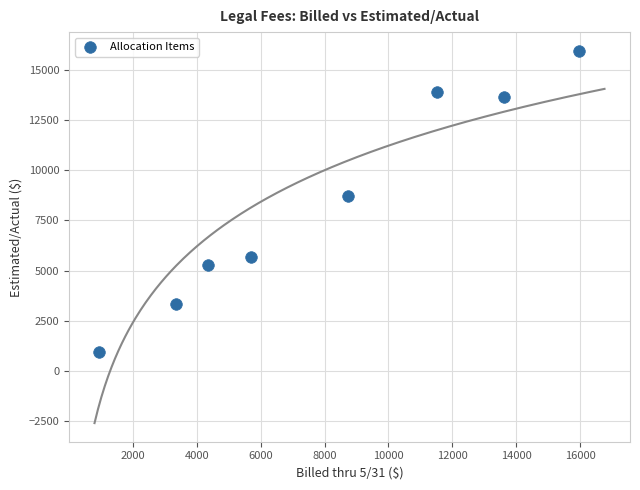

What Y value in the scatter plot is closest to 8460?

8740